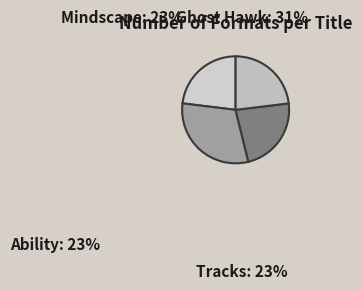

How many segments does this pie chart have?

4